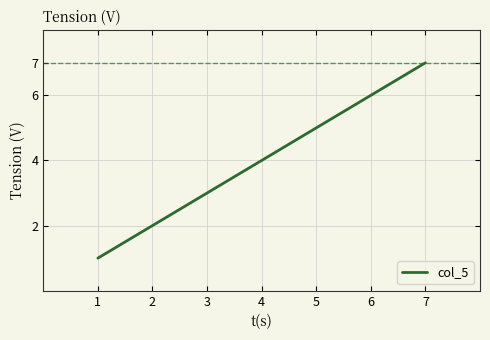

At which category does the chart reach its peak across all series?

7